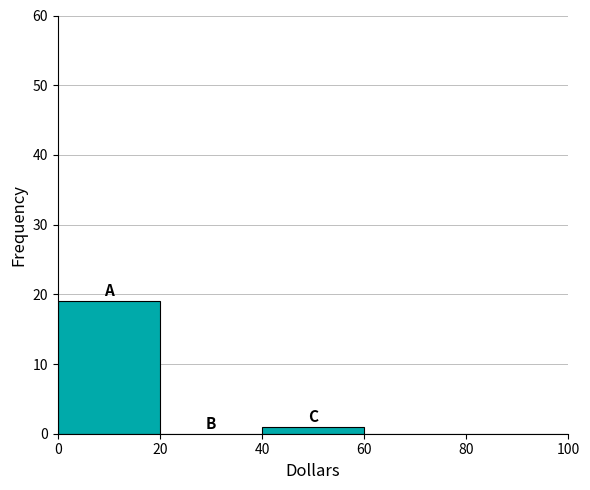

Which range on the x-axis has the tallest bar?

0 to 20